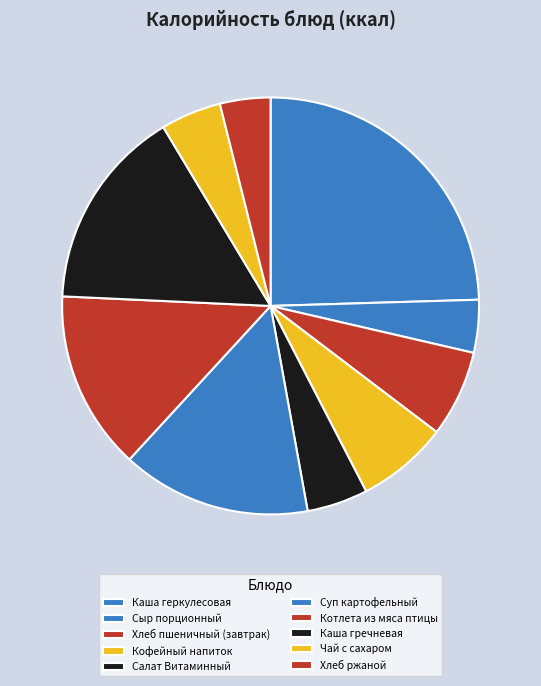

Which category has the biggest portion of the pie?

Каша геркулесовая